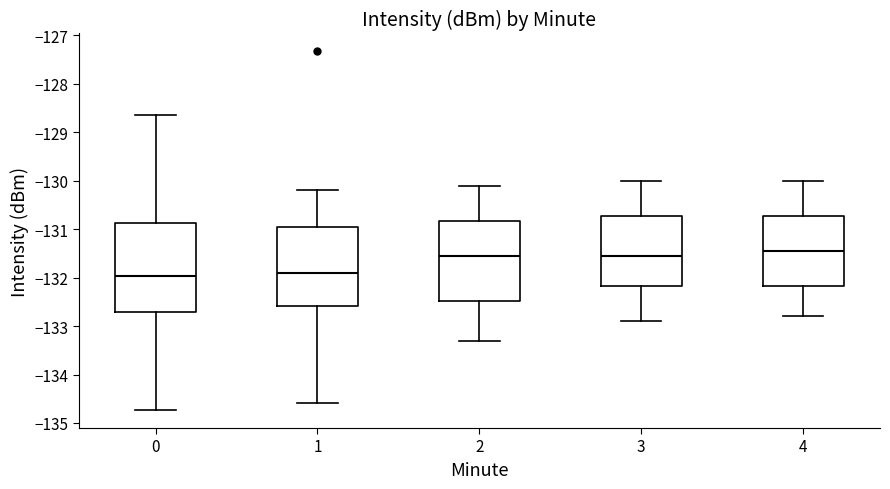

Which box is the tallest, from its lower edge to its upper edge?

0